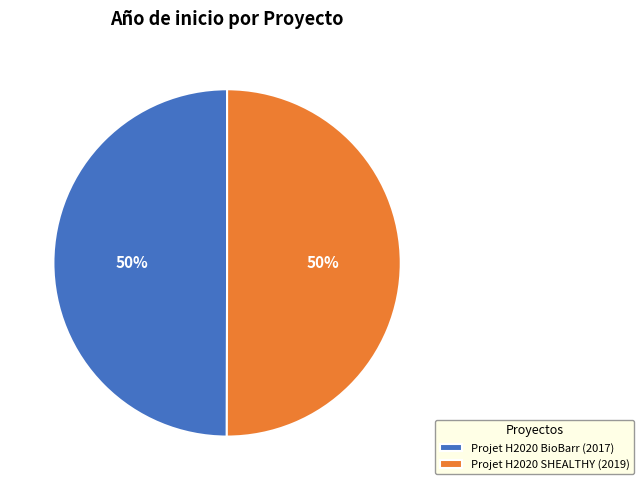

To the nearest percent, what is the combined percentage of Projet H2020 SHEALTHY (2019) and Projet H2020 BioBarr (2017)?

100%